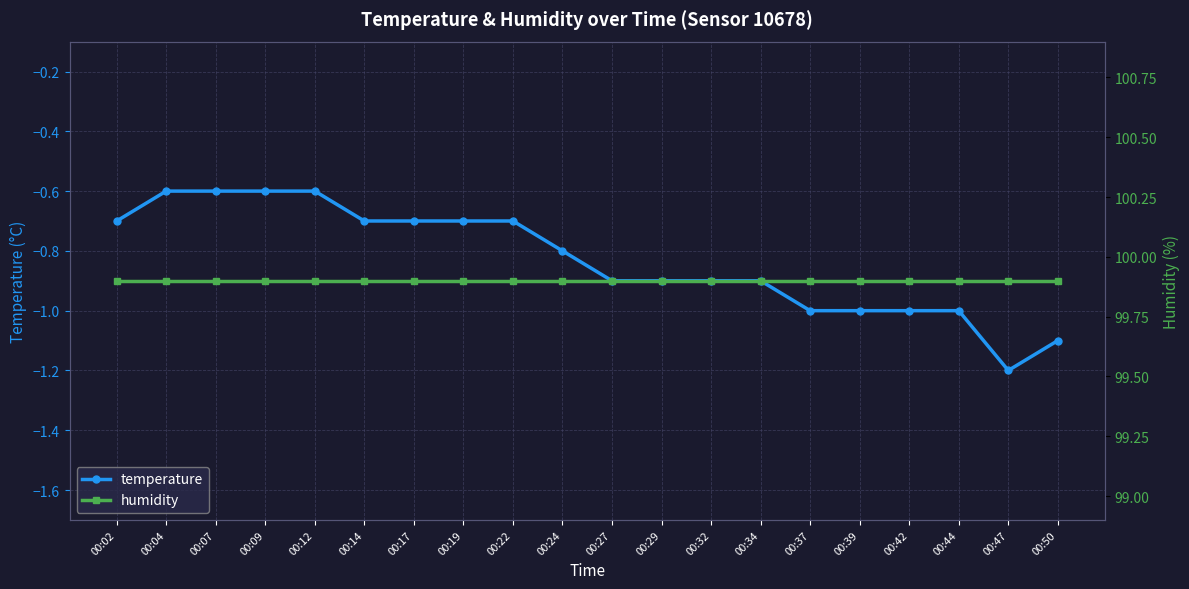

Rank the series by their maximum value, from lowest to highest.

temperature, humidity